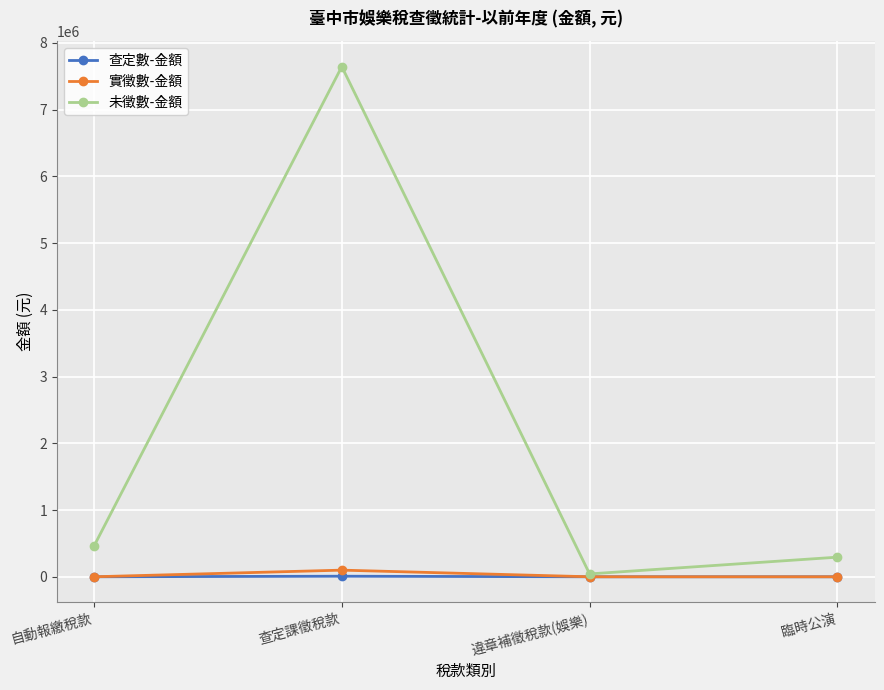

Rank the series by their maximum value, from highest to lowest.

未徵數-金額, 實徵數-金額, 查定數-金額